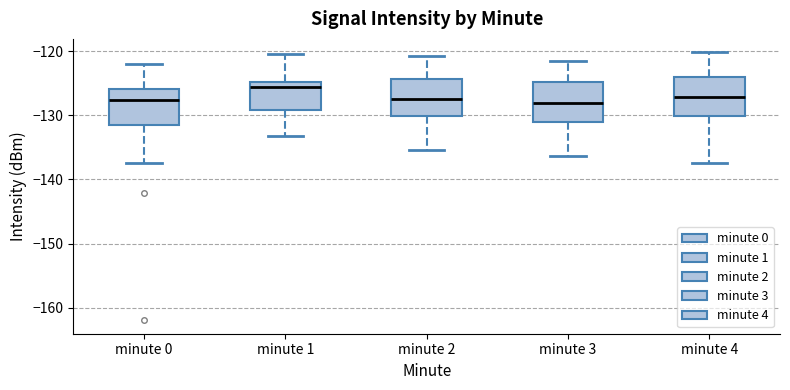

Reading left to right, read every box against the y-axis: the position of its median line, the range the box covers, and the ends of its whiskers. The values are not printed on the chart, so give them approximately, as read against the axis.

minute 0: median -128, box -132 to -126, whiskers -137 to -122
minute 1: median -126, box -129 to -125, whiskers -133 to -120
minute 2: median -127, box -130 to -124, whiskers -135 to -121
minute 3: median -128, box -131 to -125, whiskers -136 to -121
minute 4: median -127, box -130 to -124, whiskers -137 to -120